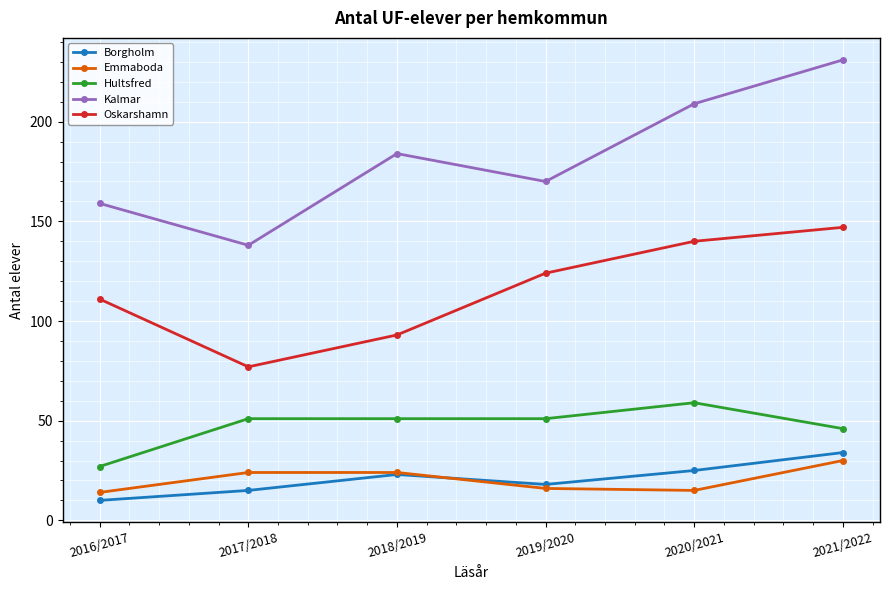

Reading left to right, extract all data points from this chart.

Borgholm: 2016/2017=10	2017/2018=15	2018/2019=23	2019/2020=18	2020/2021=25	2021/2022=34
Emmaboda: 2016/2017=14	2017/2018=24	2018/2019=24	2019/2020=16	2020/2021=15	2021/2022=30
Hultsfred: 2016/2017=27	2017/2018=51	2018/2019=51	2019/2020=51	2020/2021=59	2021/2022=46
Kalmar: 2016/2017=159	2017/2018=138	2018/2019=184	2019/2020=170	2020/2021=209	2021/2022=231
Oskarshamn: 2016/2017=111	2017/2018=77	2018/2019=93	2019/2020=124	2020/2021=140	2021/2022=147